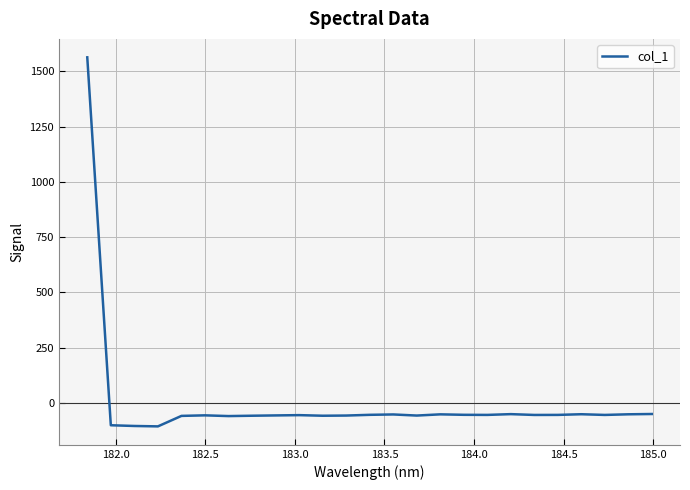

What is the smallest value displayed?

-106.1